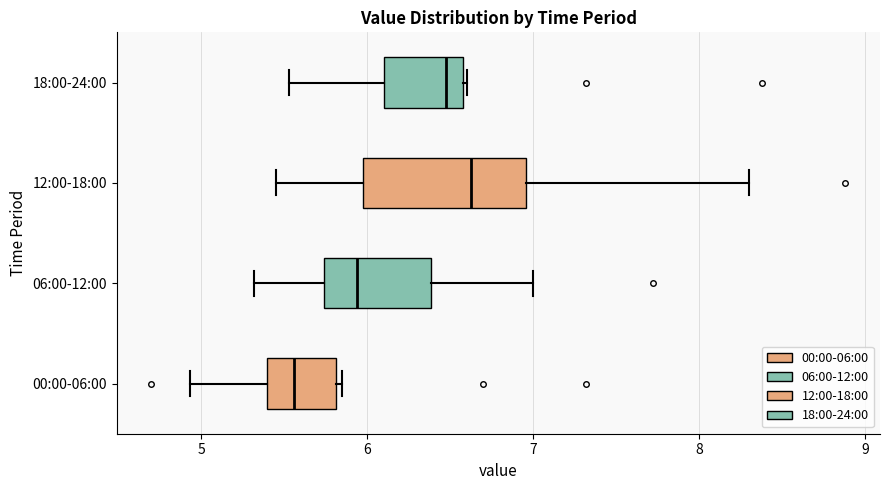

Reading bottom to top, transcribe this box plot: for each box, give where its median line is, the range the box spans, and where its two whiskers end, as read against the x-axis. The values are not printed on the chart, so give them approximately, as read against the axis.

00:00-06:00: median 5.6, box 5.4 to 5.8, whiskers 4.9 to 5.9
06:00-12:00: median 5.9, box 5.7 to 6.4, whiskers 5.3 to 7.0
12:00-18:00: median 6.6, box 6.0 to 7.0, whiskers 5.5 to 8.3
18:00-24:00: median 6.5, box 6.1 to 6.6, whiskers 5.5 to 6.6